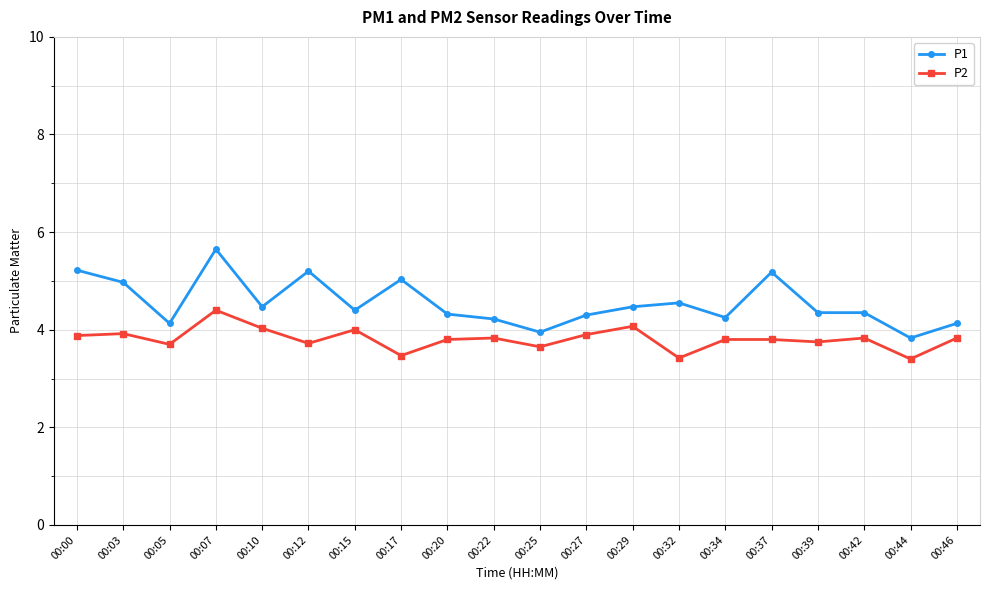

What is the value of the P1 point at the 1st from the left?

5.2